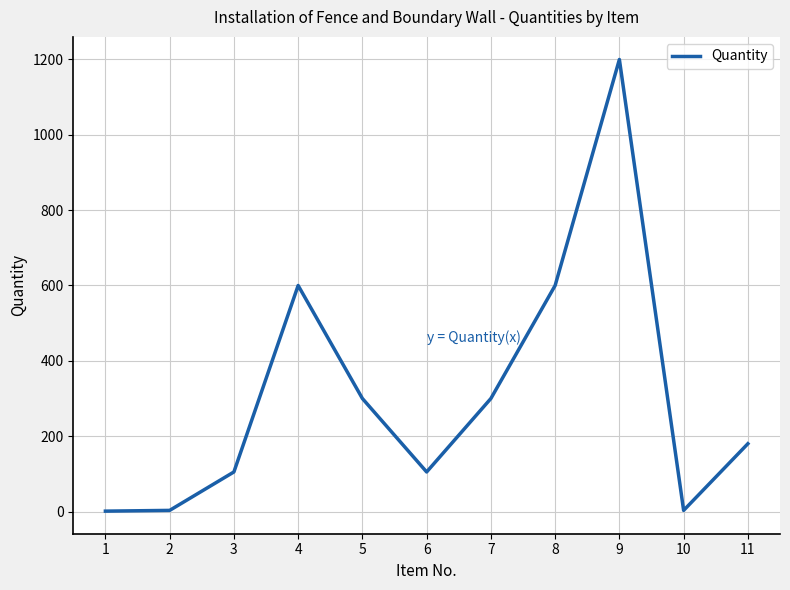

The value at 4 is 187. True or false?

False